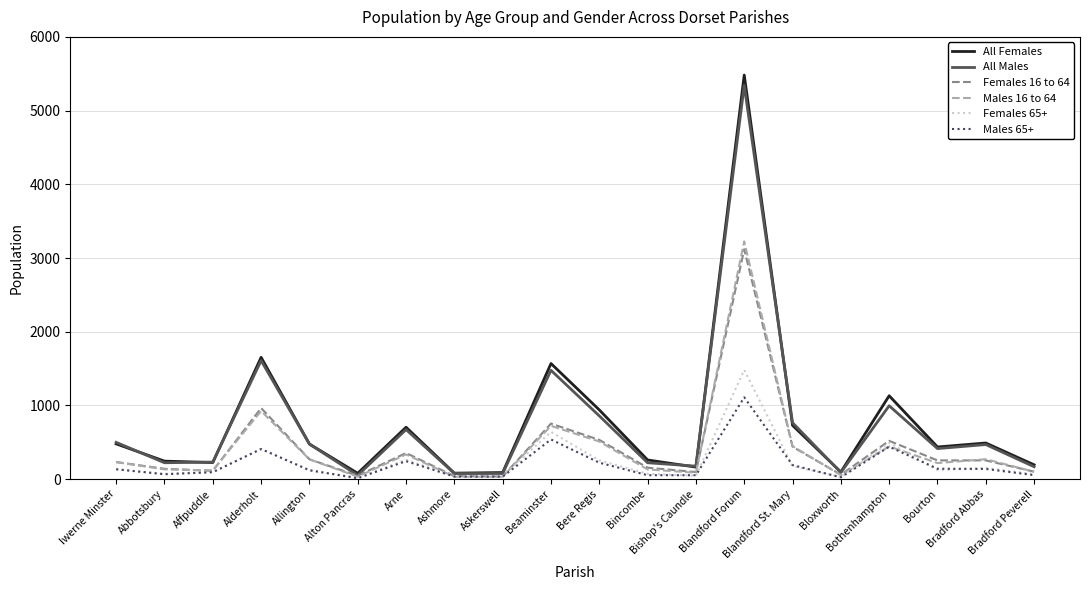

Which series has the widest spread of values?

All Females